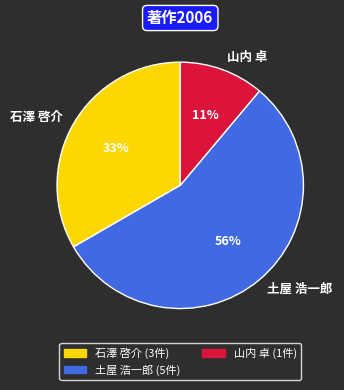

To the nearest percent, what is the combined percentage of 石澤 啓介 and 山内 卓?

44%